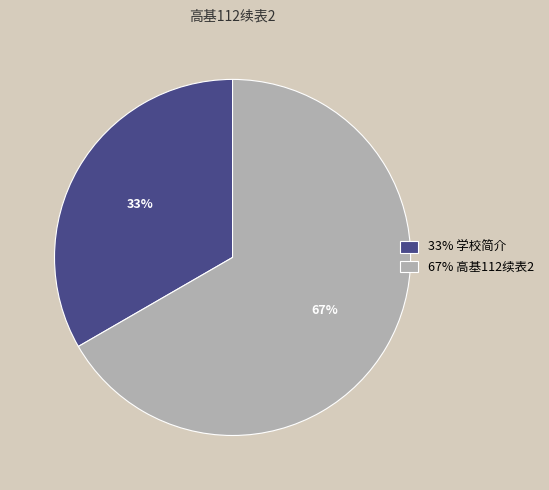

What percentage is the 67% 高基112续表2 slice, to the nearest percent?

67%